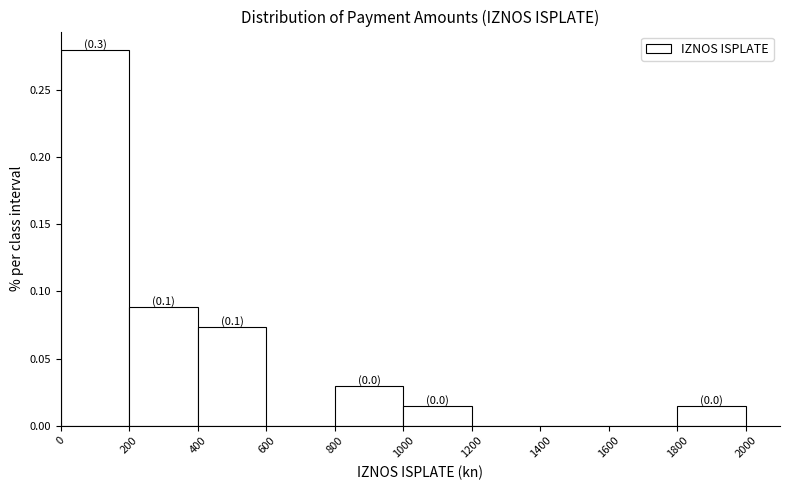

Which range on the x-axis has the tallest bar?

0 to 200